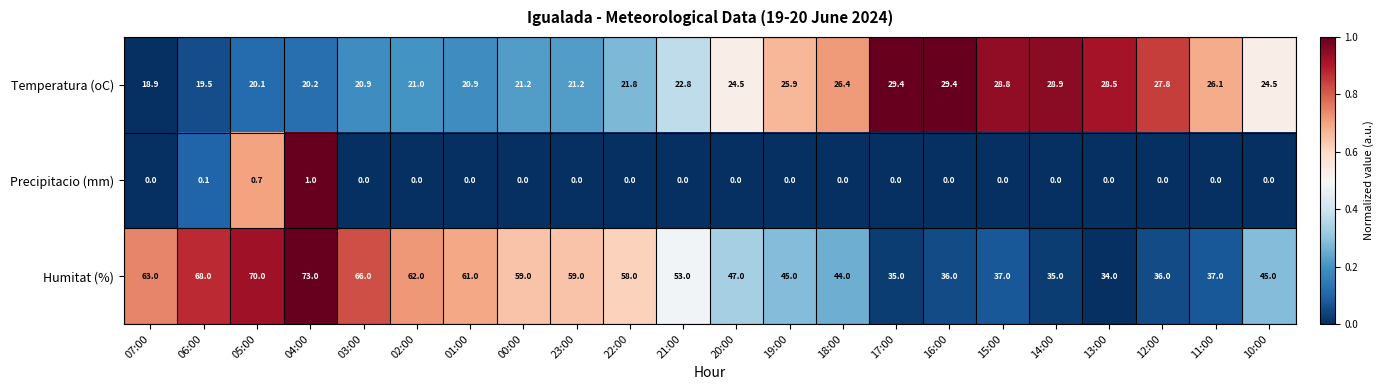

What value does the Temperatura (oC) series have at 04:00?

20.2